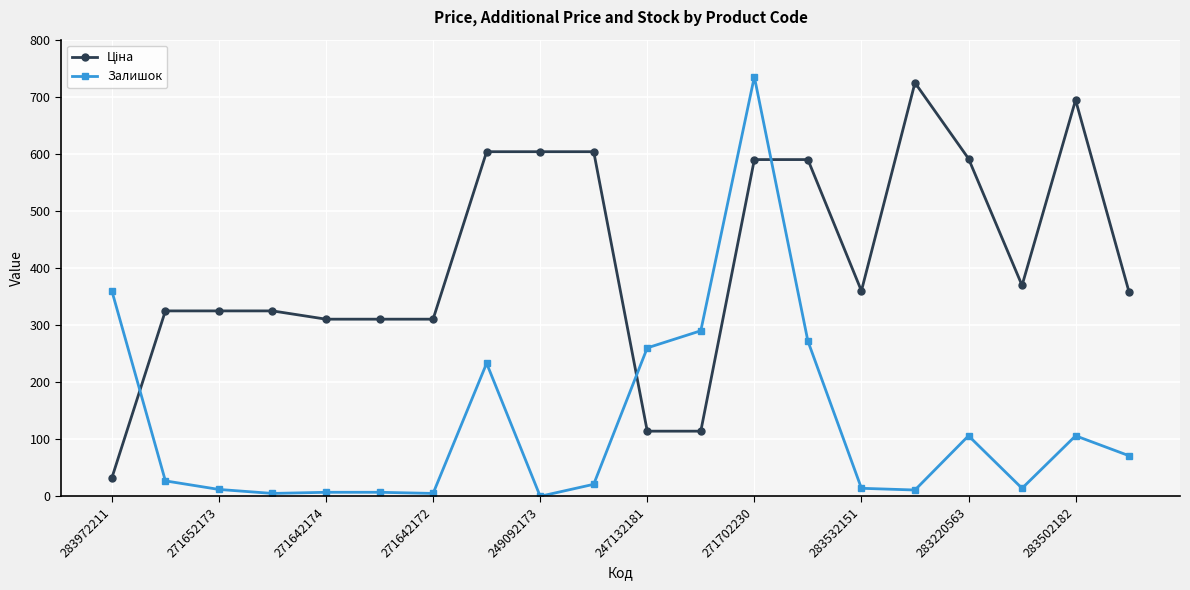

What is the difference between the maximum and second lowest values in the Залишок series?

730.0